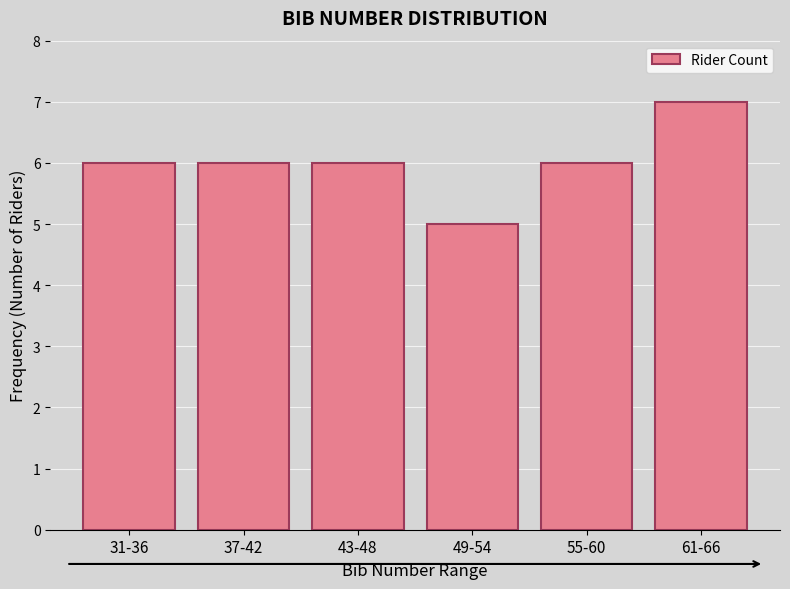

Reading left to right, what are all the values shown in this chart?

31-36=6	37-42=6	43-48=6	49-54=5	55-60=6	61-66=7